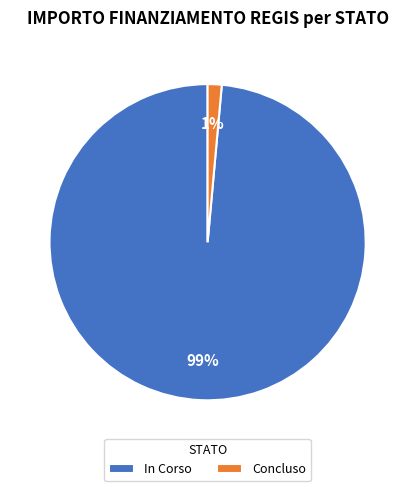

How many segments does this pie chart have?

2